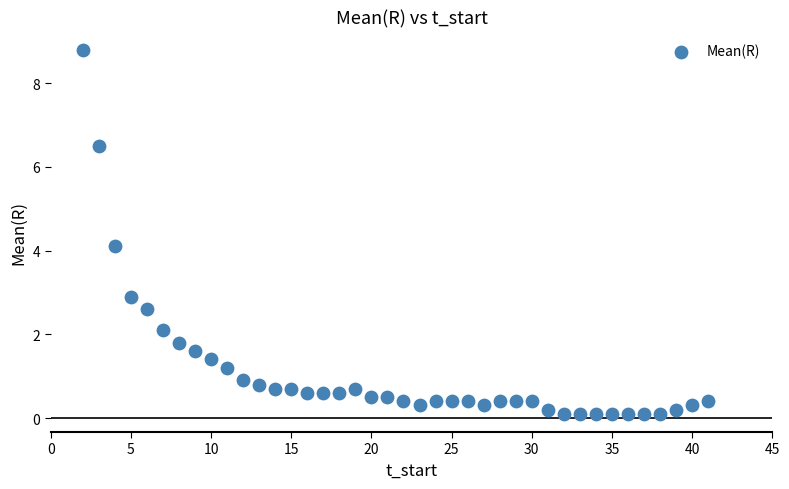

What Y value in the scatter plot is closest to 4?

4.1